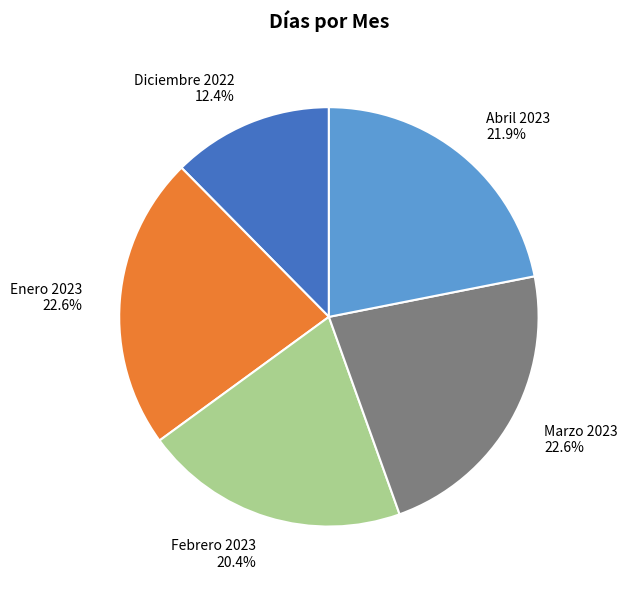

What is the ratio of the value at Marzo 2023 to the value at Diciembre 2022?

1.8